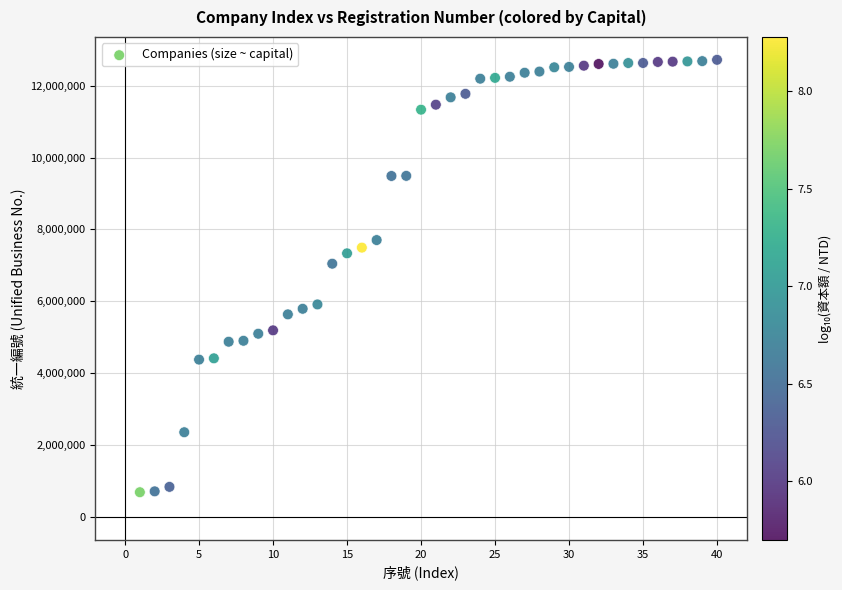

What Y value in the scatter plot is closest to 6703840?

7046403